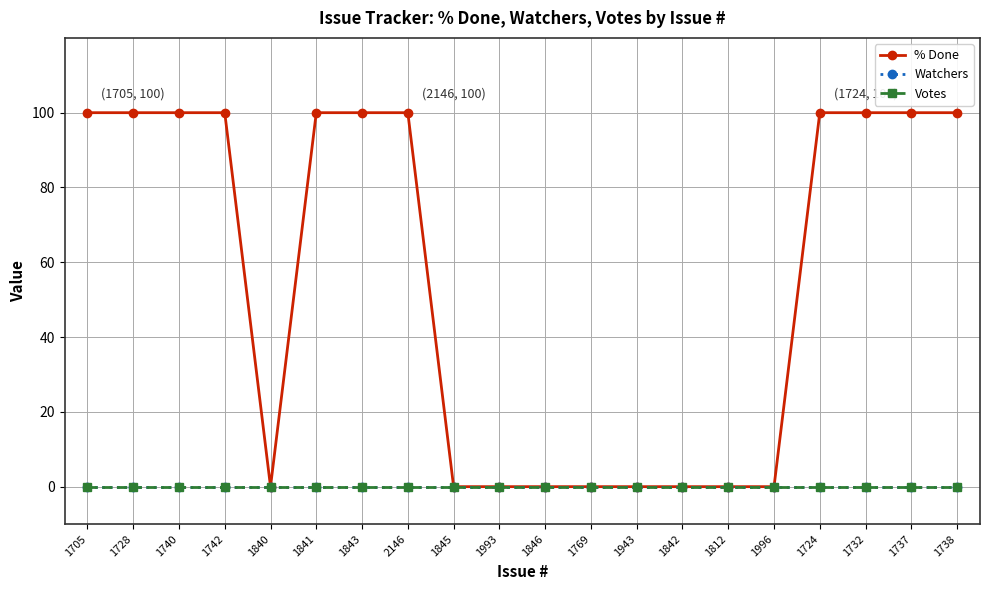

Rank the categories by % Done value from lowest to highest.

1840, 1845, 1993, 1846, 1769, 1943, 1842, 1812, 1996, 1705, 1728, 1740, 1742, 1841, 1843, 2146, 1724, 1732, 1737, 1738